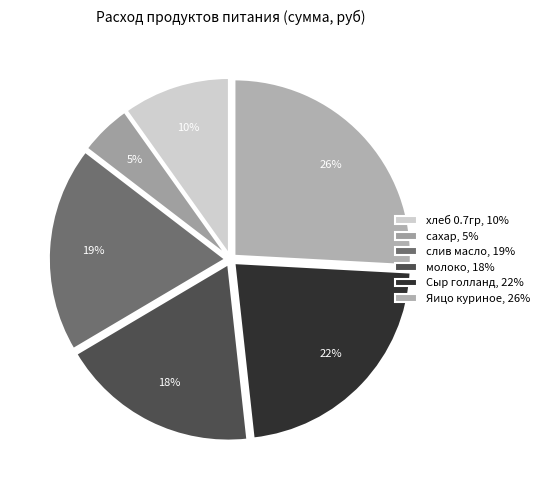

To the nearest percent, what percentage of the pie is хлеб 0.7гр?

10%